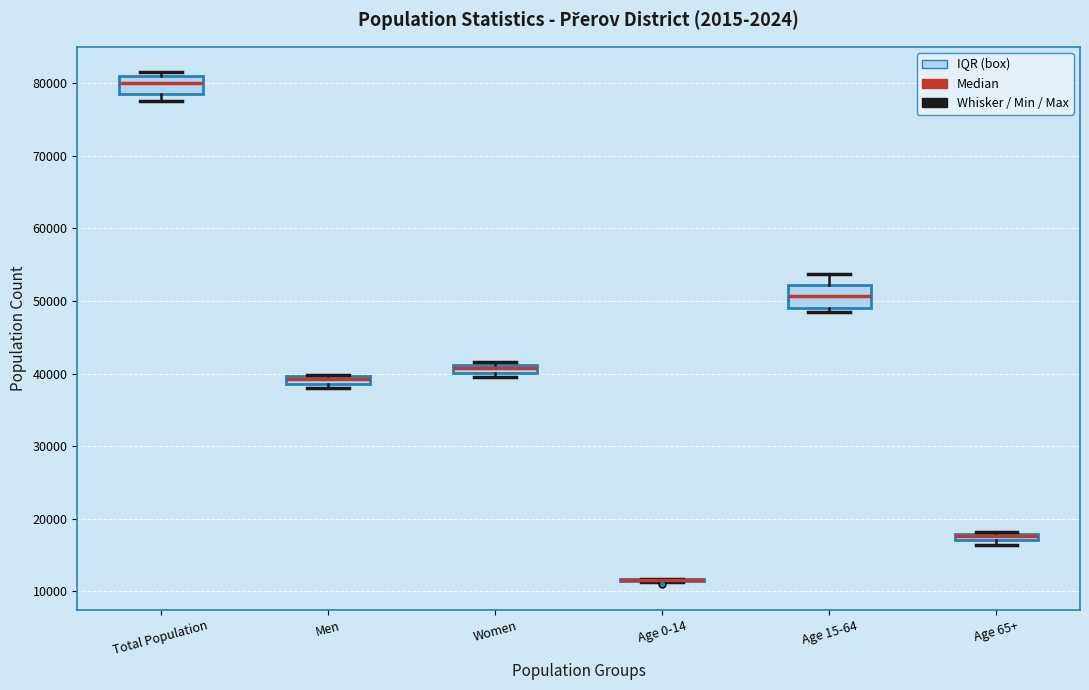

Where is the upper edge of the box for Age 65+ on the y-axis? The values are not printed on the chart, so give them approximately, as read against the axis.

18000